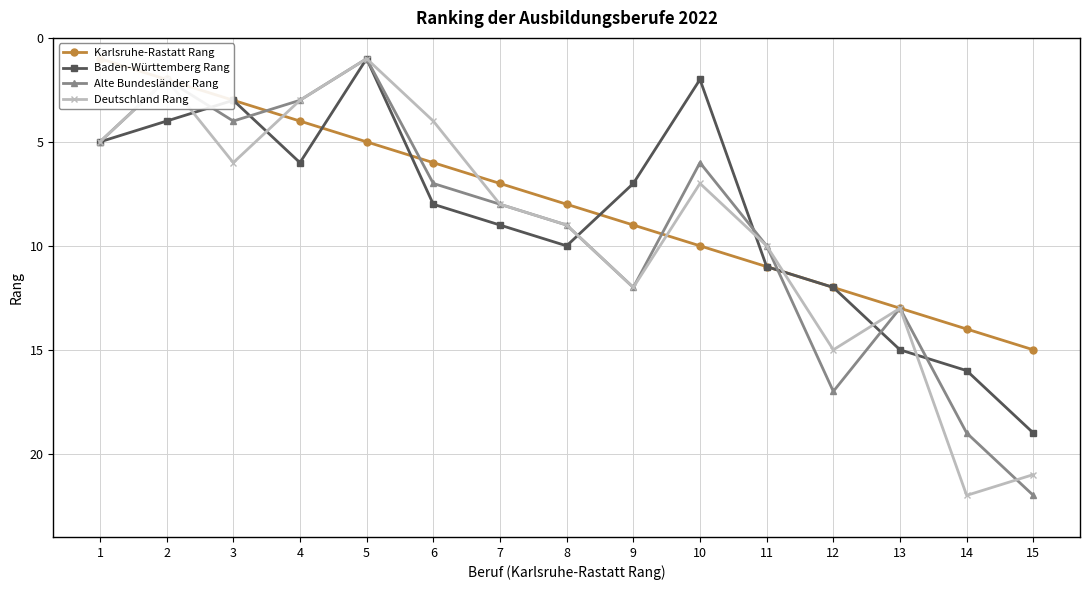

Which category has the highest value across all series?

15